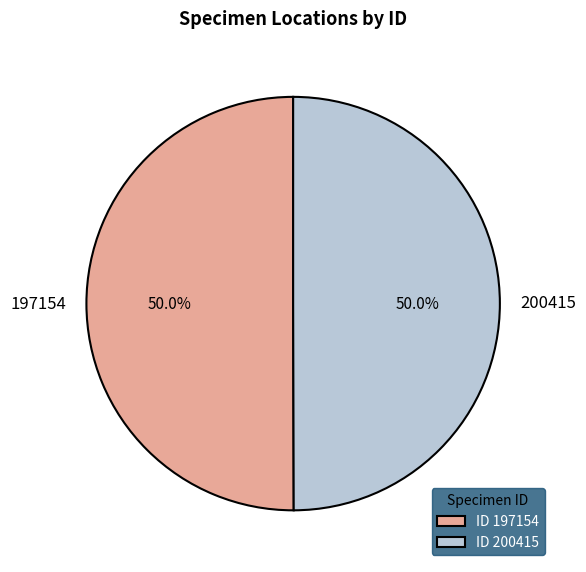

To the nearest percent, what portion does 200415 represent?

50%